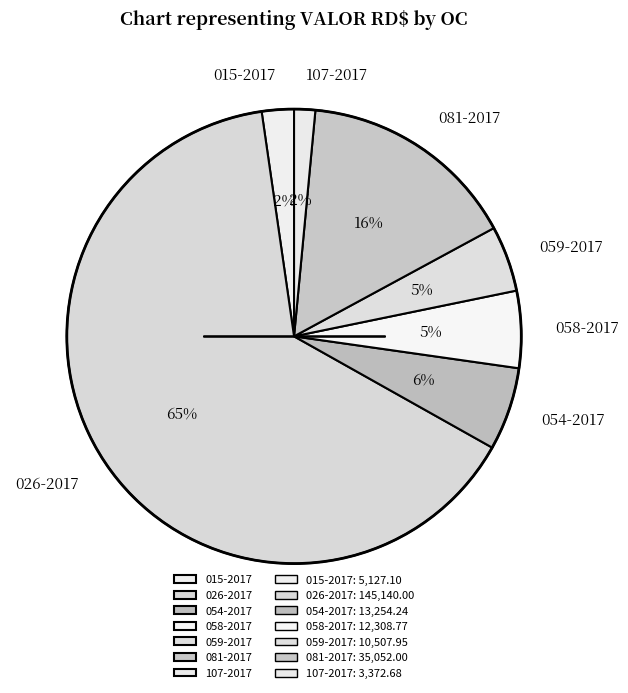

To the nearest percent, what is the combined percentage of 015-2017 and 081-2017?

18%